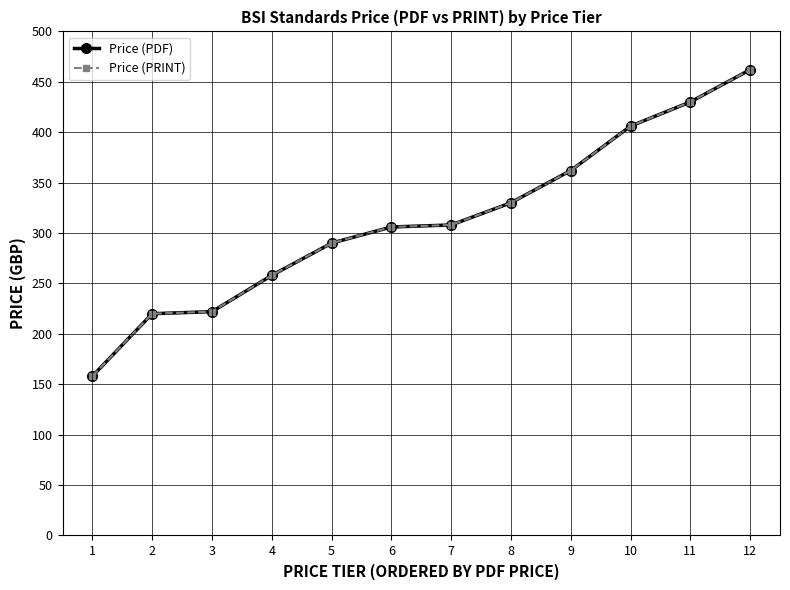

Does the chart have visible grid lines?

Yes